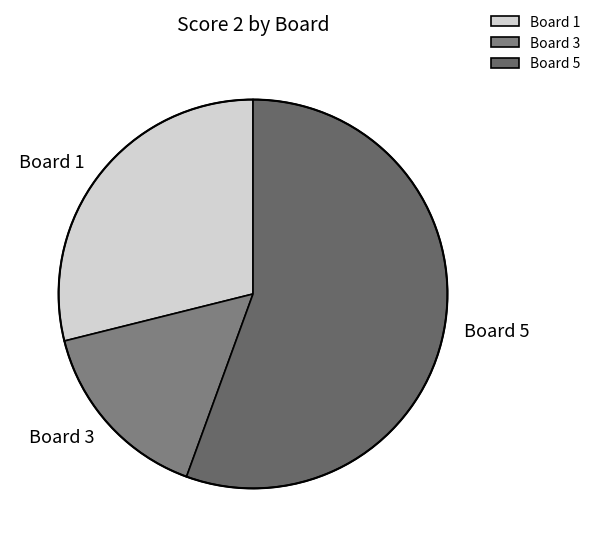

Which slice is the largest?

Board 5